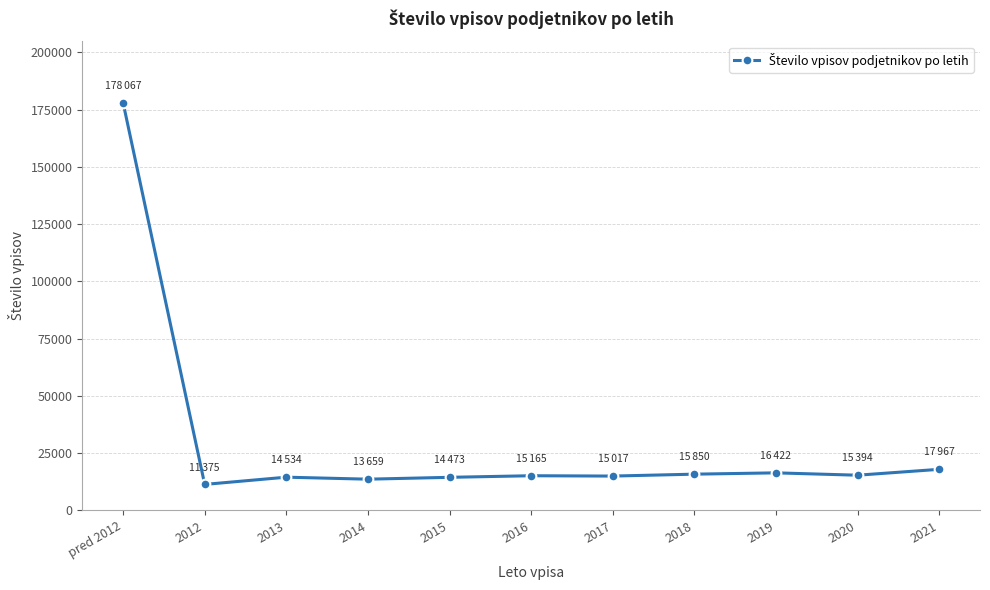

True or false: the data has more than 1 interior local peaks.

True